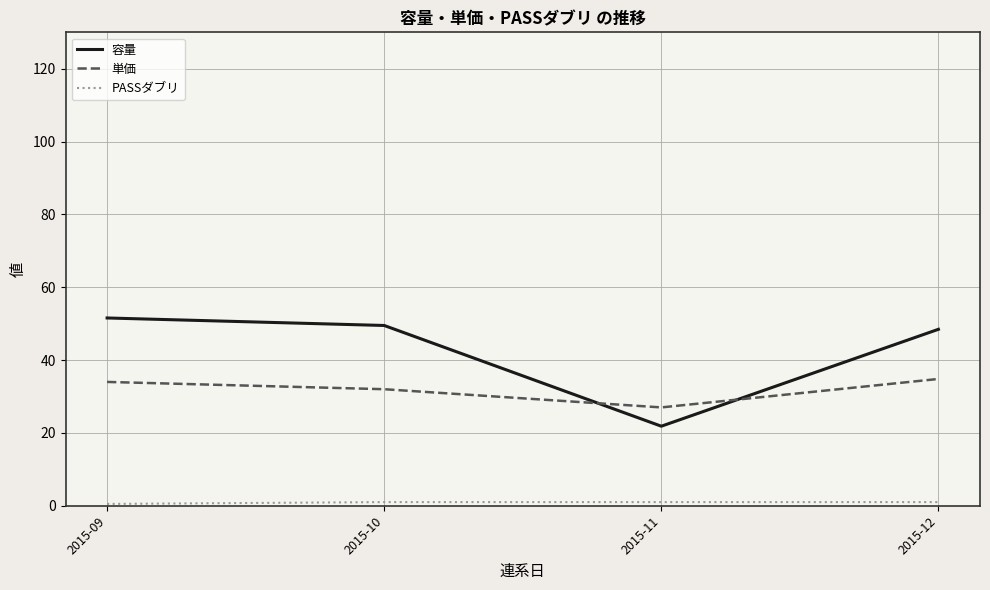

What is the greatest value displayed?

51.6